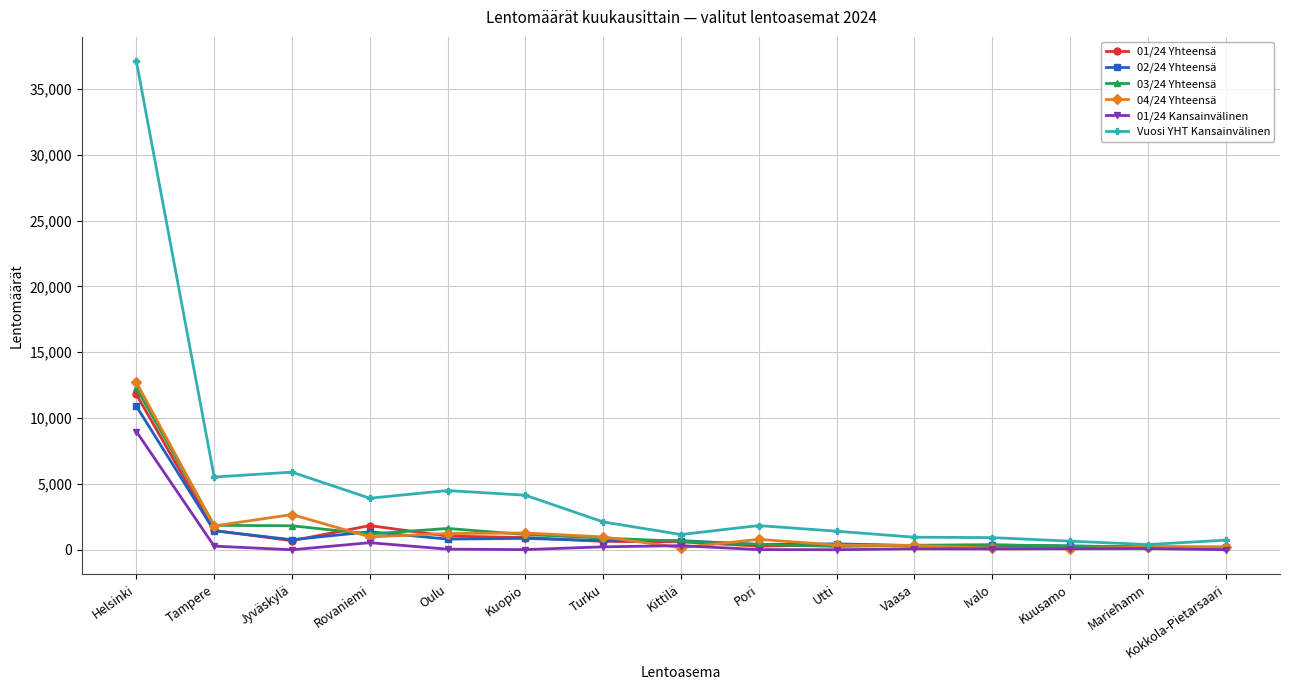

The value of 03/24 Yhteensä at Turku is 888. True or false?

True